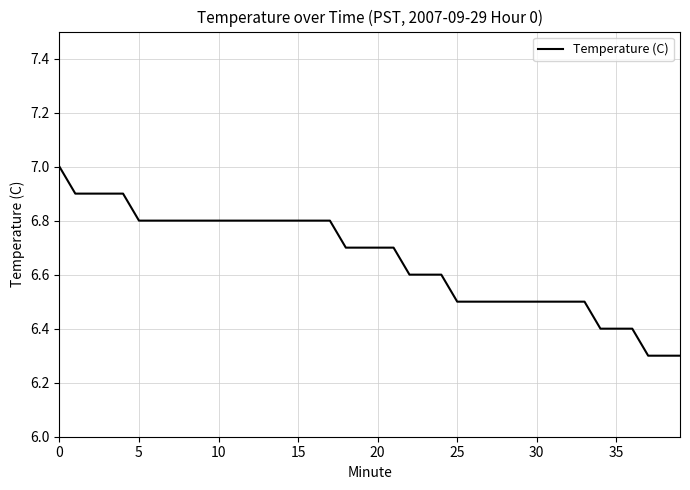

What is the minimum value shown in the chart?

6.3